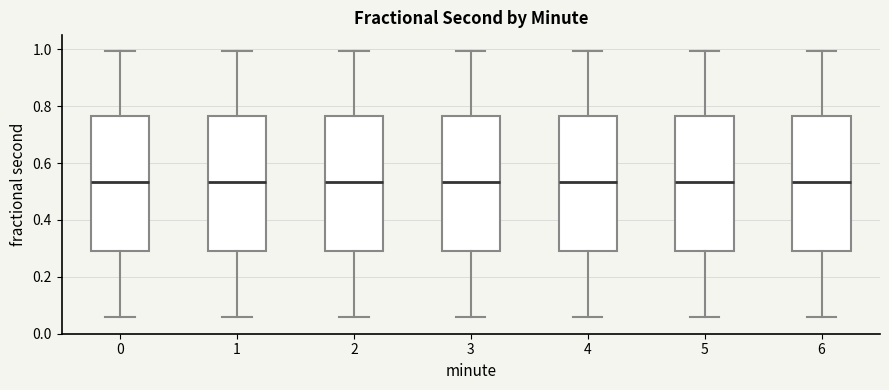

Where is the lower edge of the box at x = 0 on the y-axis? The values are not printed on the chart, so give them approximately, as read against the axis.

0.30